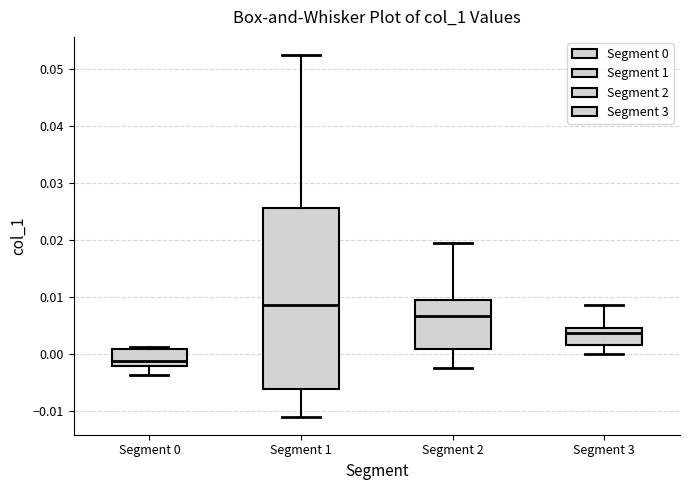

Reading left to right, transcribe this box plot: for each box, give where its median line is, the range the box spans, and where its two whiskers end, as read against the y-axis. The values are not printed on the chart, so give them approximately, as read against the axis.

Segment 0: median -0.001, box -0.002 to 0.001, whiskers -0.004 to 0.001 (just above the box's upper edge)
Segment 1: median 0.009, box -0.006 to 0.026, whiskers -0.011 to 0.052
Segment 2: median 0.007, box 0.001 to 0.009, whiskers -0.002 to 0.020
Segment 3: median 0.004, box 0.002 to 0.005, whiskers 0.000 to 0.009